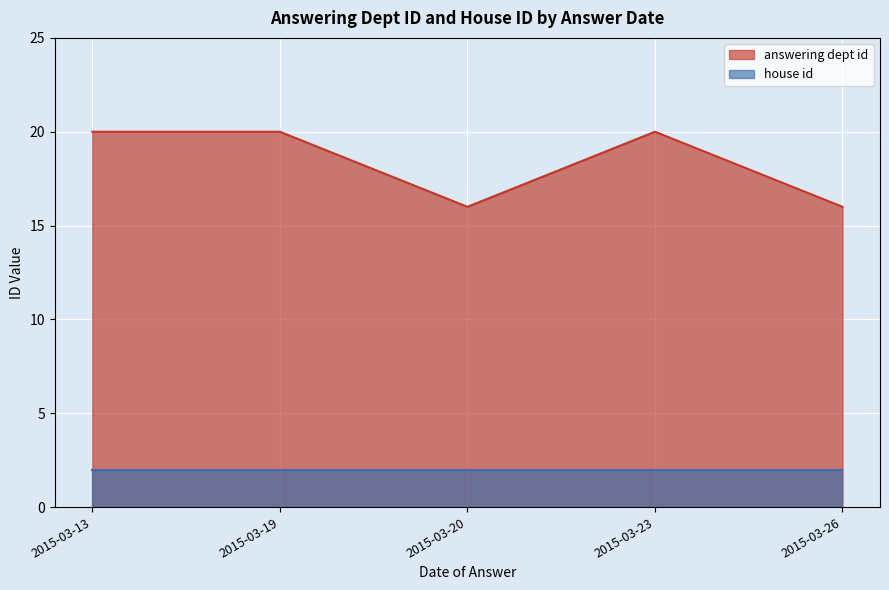

Between 2015-03-19 and 2015-03-13, which series saw the biggest shift?

answering dept id